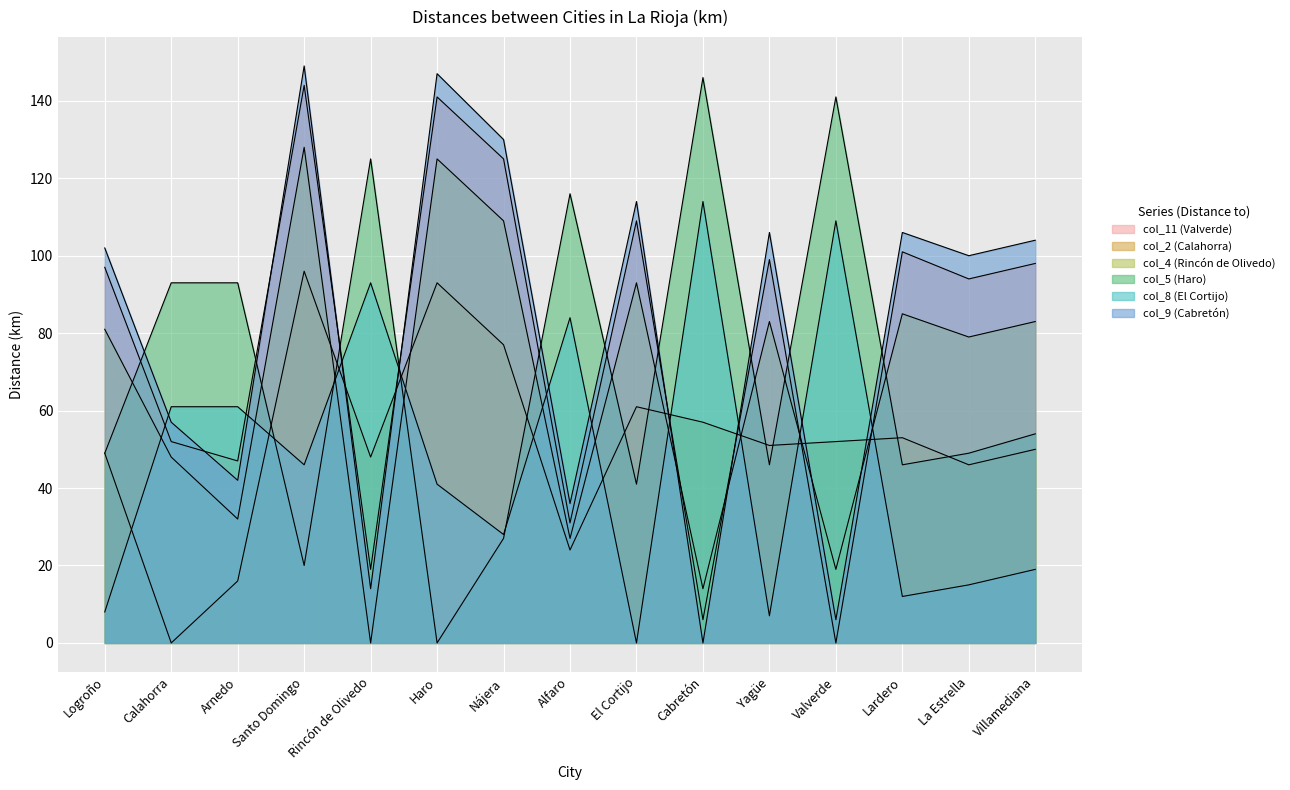

At which category does col_9 (Cabretón) reach its first local peak?

Santo Domingo